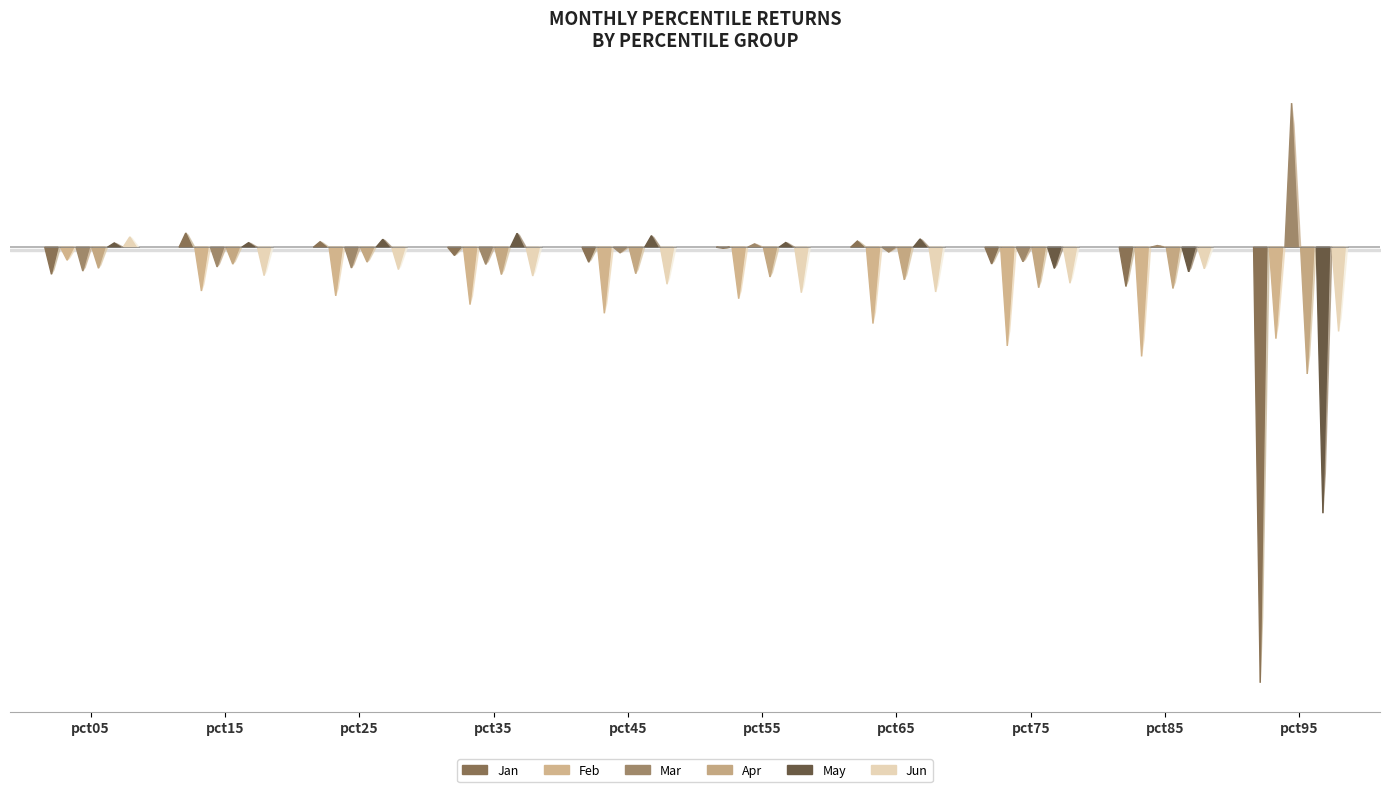

Reading left to right, extract all data points from this chart.

Jan: pct05=-0.0	pct15=0.0	pct25=0.0	pct35=-0.0	pct45=-0.0	pct55=-0.0	pct65=0.0	pct75=-0.0	pct85=-0.0	pct95=-0.5
Feb: pct05=-0.0	pct15=-0.1	pct25=-0.1	pct35=-0.1	pct45=-0.1	pct55=-0.1	pct65=-0.1	pct75=-0.1	pct85=-0.1	pct95=-0.1
Mar: pct05=-0.0	pct15=-0.0	pct25=-0.0	pct35=-0.0	pct45=-0.0	pct55=0.0	pct65=-0.0	pct75=-0.0	pct85=0.0	pct95=0.2
Apr: pct05=-0.0	pct15=-0.0	pct25=-0.0	pct35=-0.0	pct45=-0.0	pct55=-0.0	pct65=-0.0	pct75=-0.0	pct85=-0.0	pct95=-0.2
May: pct05=0.0	pct15=0.0	pct25=0.0	pct35=0.0	pct45=0.0	pct55=0.0	pct65=0.0	pct75=-0.0	pct85=-0.0	pct95=-0.3
Jun: pct05=0.0	pct15=-0.0	pct25=-0.0	pct35=-0.0	pct45=-0.0	pct55=-0.1	pct65=-0.1	pct75=-0.0	pct85=-0.0	pct95=-0.1